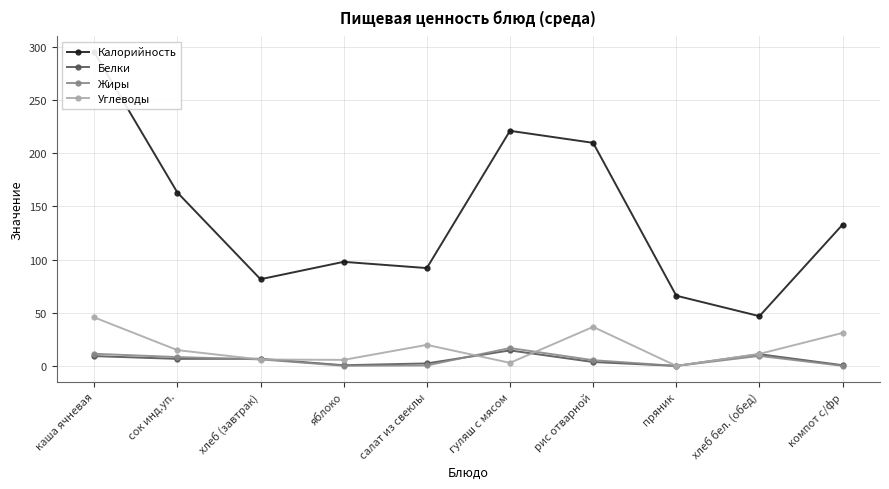

At which label does Калорийность first exceed 132?

каша ячневая